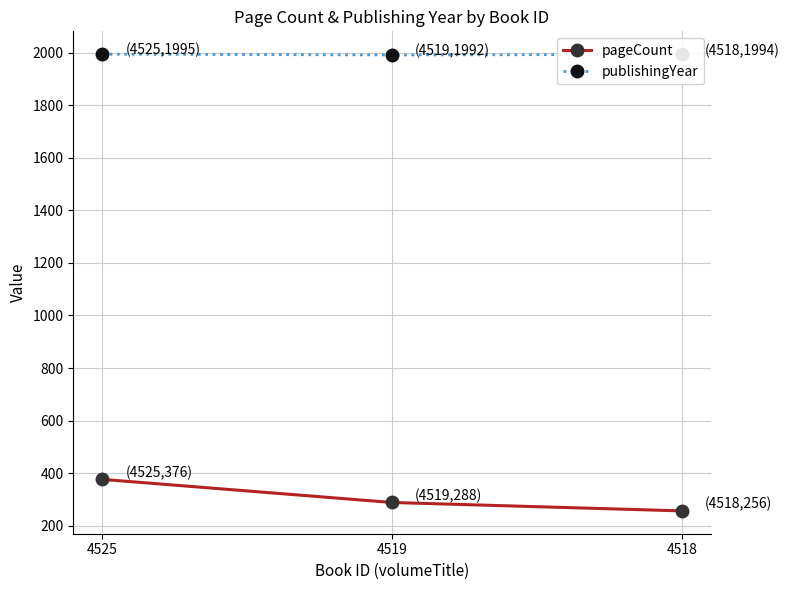

How many lines are shown in the chart?

2